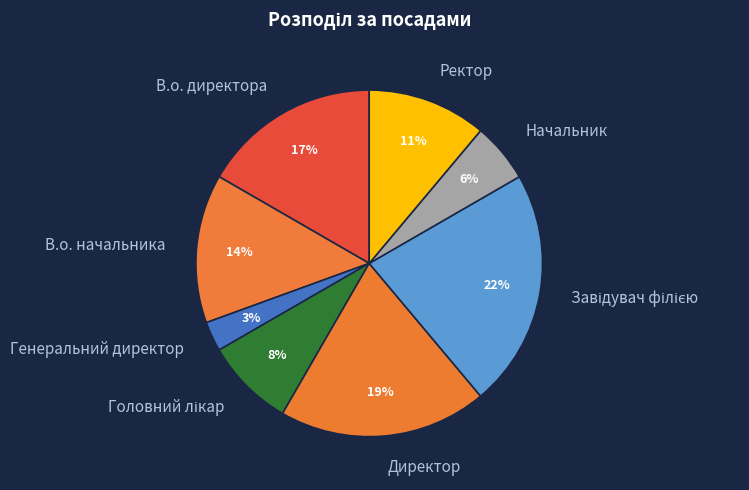

To the nearest percent, what is the combined percentage of Директор and В.о. директора?

36%